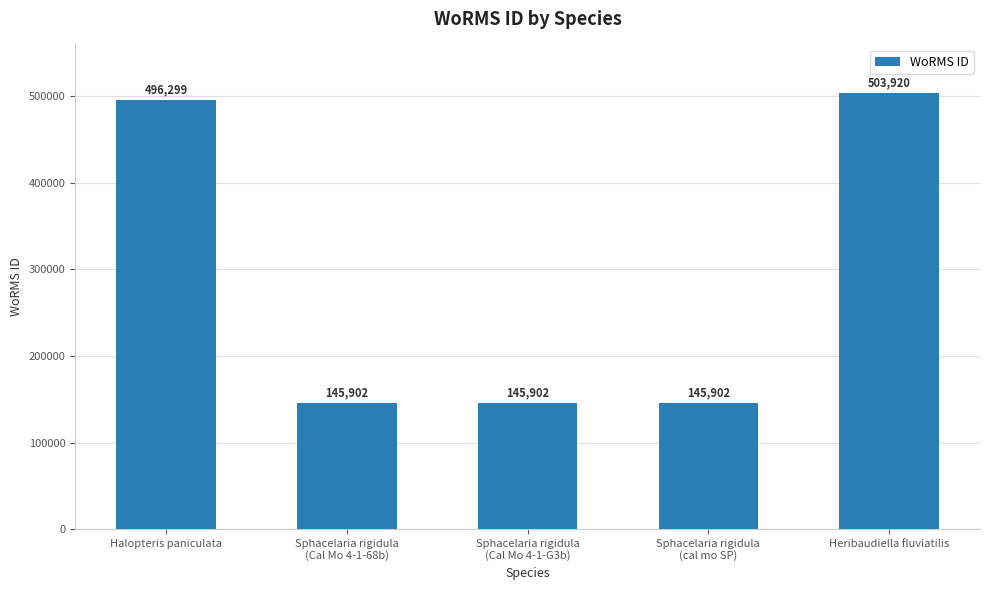

Does the chart contain any negative values?

No